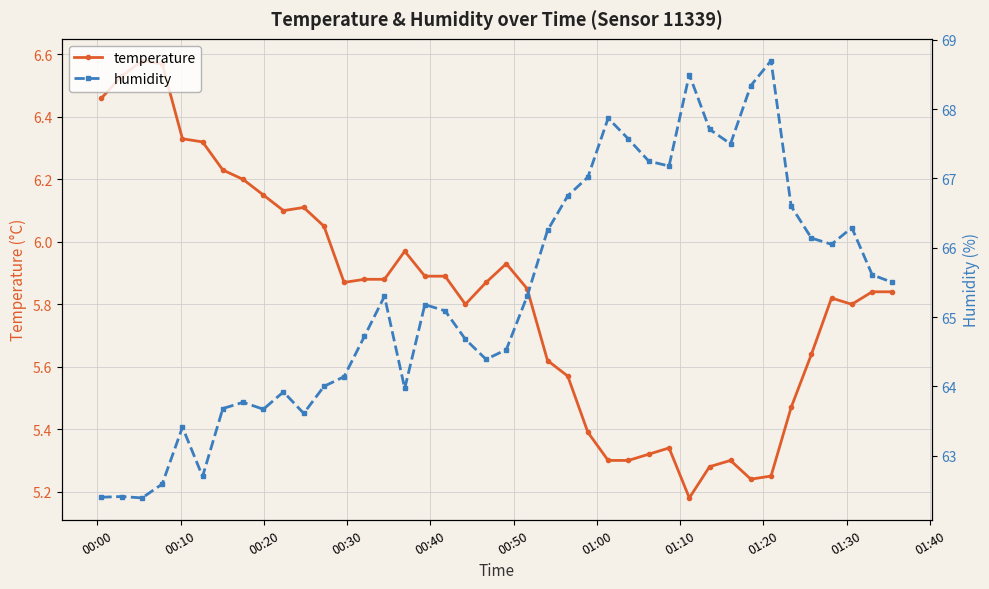

Does the chart display data point markers on the line(s)?

Yes